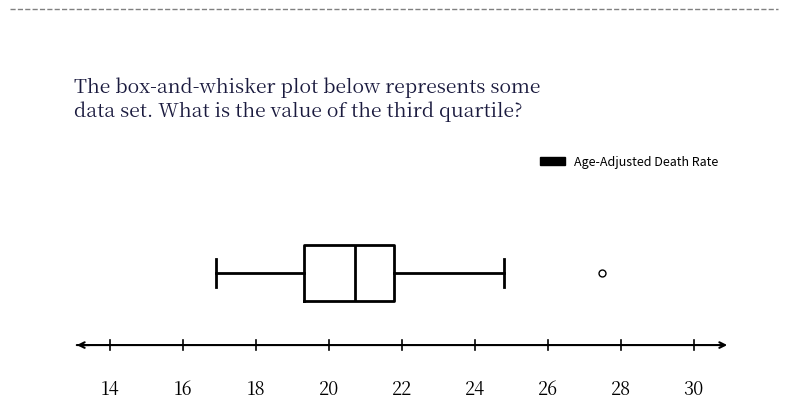

Transcribe this box plot: give where the median line is, the range the box spans, and where the two whiskers end, as read against the x-axis. The values are not printed on the chart, so give them approximately, as read against the axis.

median 20.8, box 19.4 to 21.8, whiskers 17.0 to 24.8